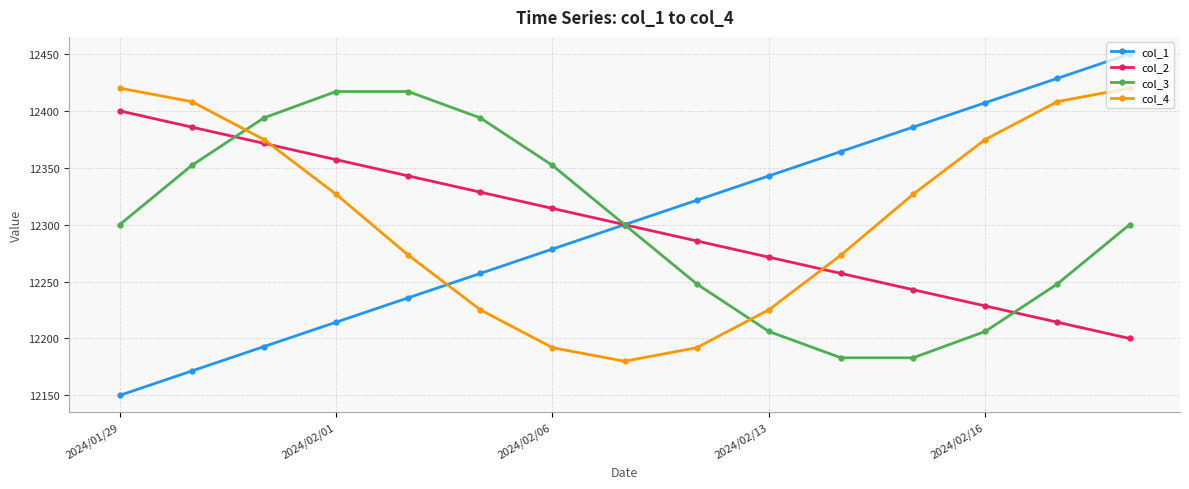

True or false: col_3 and col_4 intersect in this chart.

True